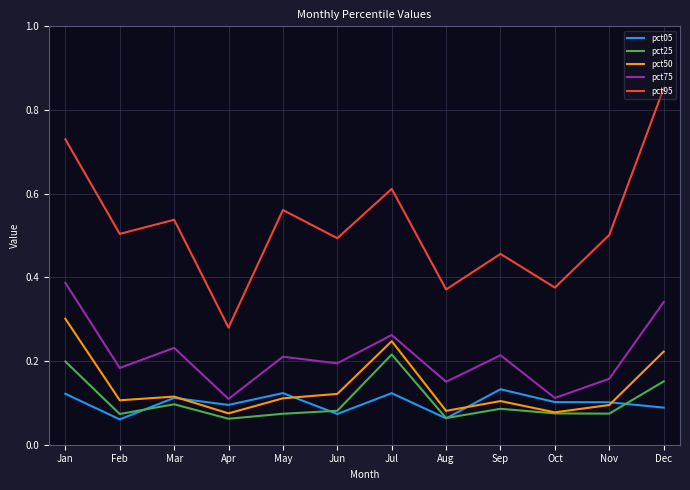

At which label does pct50 reach its peak?

Jan